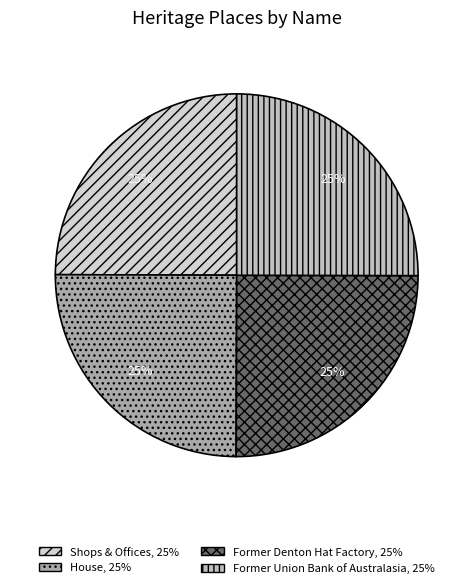

How many segments does this pie chart have?

4